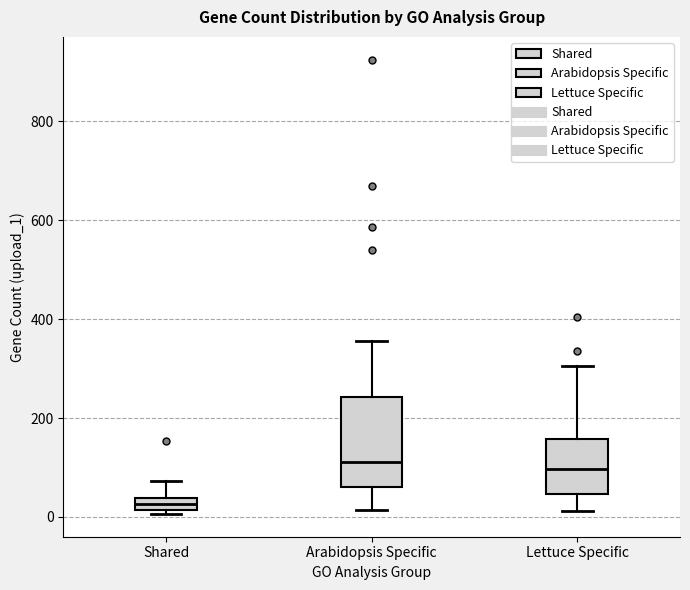

Where is the upper edge of the box for Lettuce Specific on the y-axis? The values are not printed on the chart, so give them approximately, as read against the axis.

160